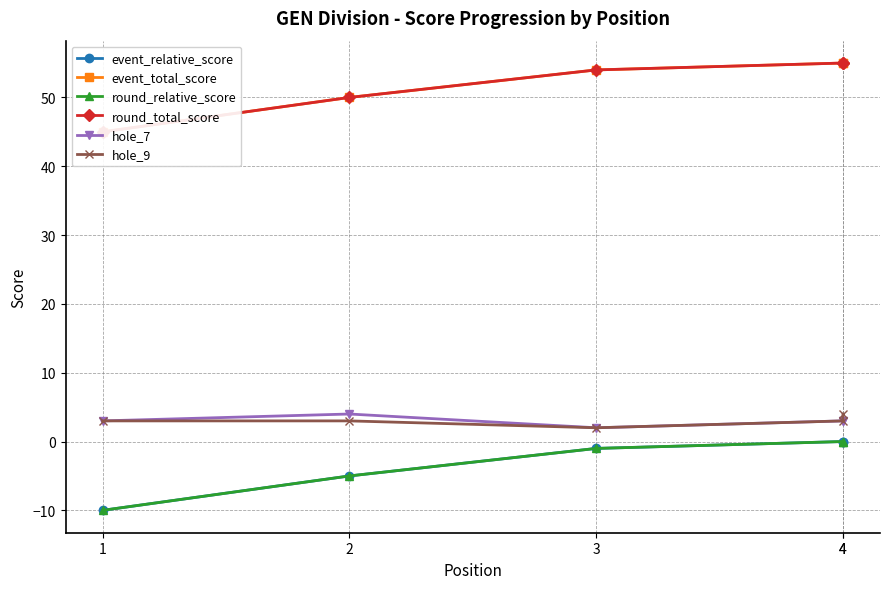

What is the value of the hole_9 point at the 4th from the left?

3